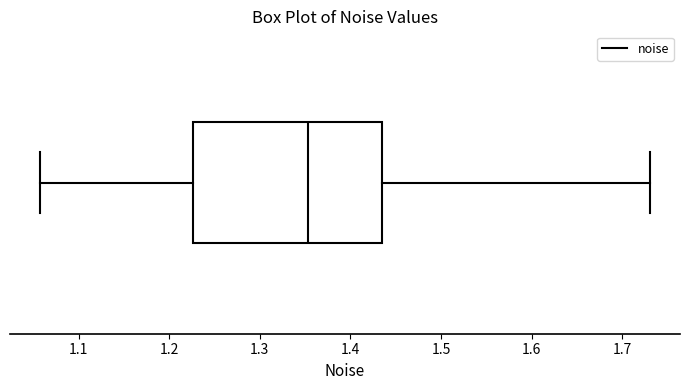

Transcribe this box plot: give where the median line is, the range the box spans, and where the two whiskers end, as read against the x-axis. The values are not printed on the chart, so give them approximately, as read against the axis.

median 1.35, box 1.23 to 1.44, whiskers 1.06 to 1.73